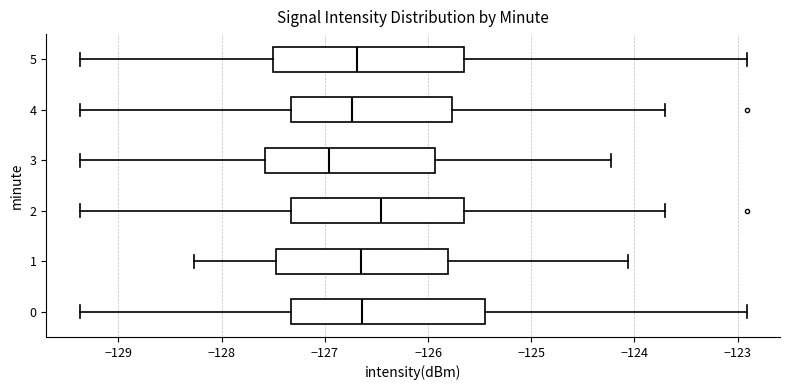

Reading bottom to top, read every box against the x-axis: the position of its median line, the range the box covers, and the ends of its whiskers. The values are not printed on the chart, so give them approximately, as read against the axis.

0: median -126.6, box -127.3 to -125.5, whiskers -129.4 to -122.9
1: median -126.7, box -127.5 to -125.8, whiskers -128.3 to -124.1
2: median -126.5, box -127.3 to -125.6, whiskers -129.4 to -123.7
3: median -127.0, box -127.6 to -125.9, whiskers -129.4 to -124.2
4: median -126.7, box -127.3 to -125.8, whiskers -129.4 to -123.7
5: median -126.7, box -127.5 to -125.6, whiskers -129.4 to -122.9